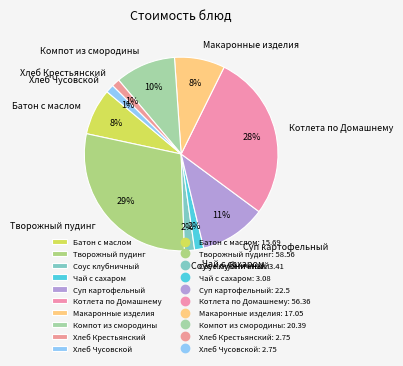

Count the number of slices in the pie.

10